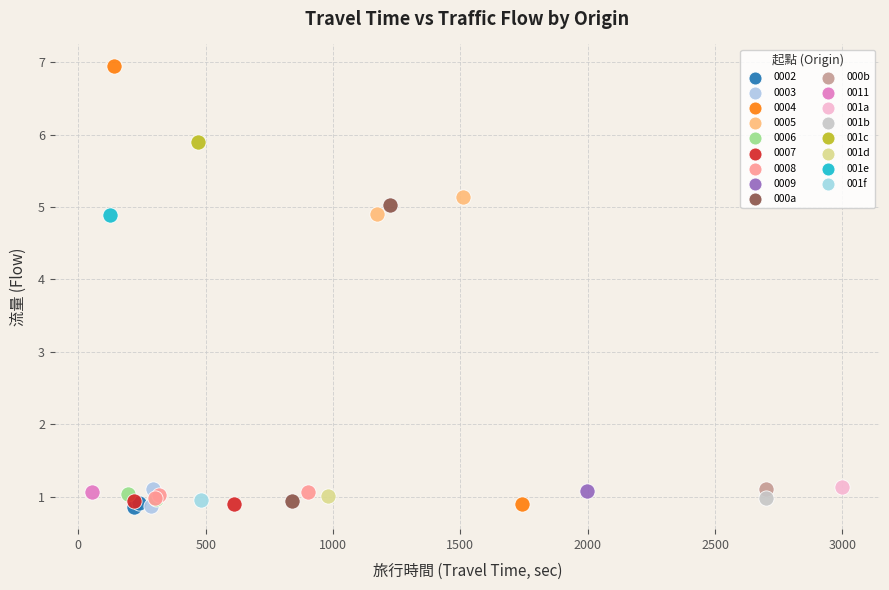

What are all the series names shown in the legend?

0002, 0003, 0004, 0005, 0006, 0007, 0008, 0009, 000a, 000b, 0011, 001a, 001b, 001c, 001d, 001e, 001f